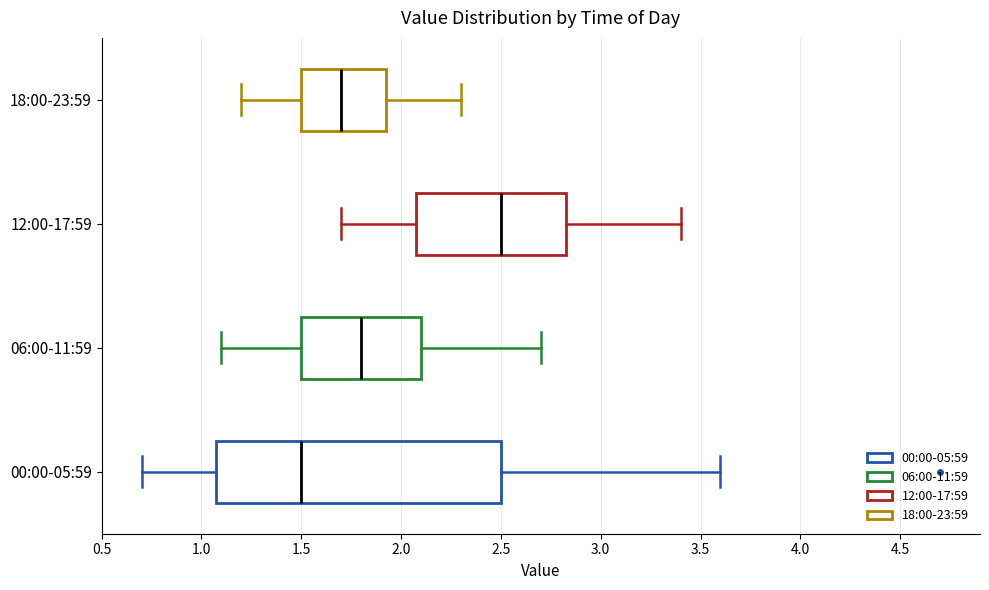

Which box's median line is the furthest to the left?

00:00-05:59